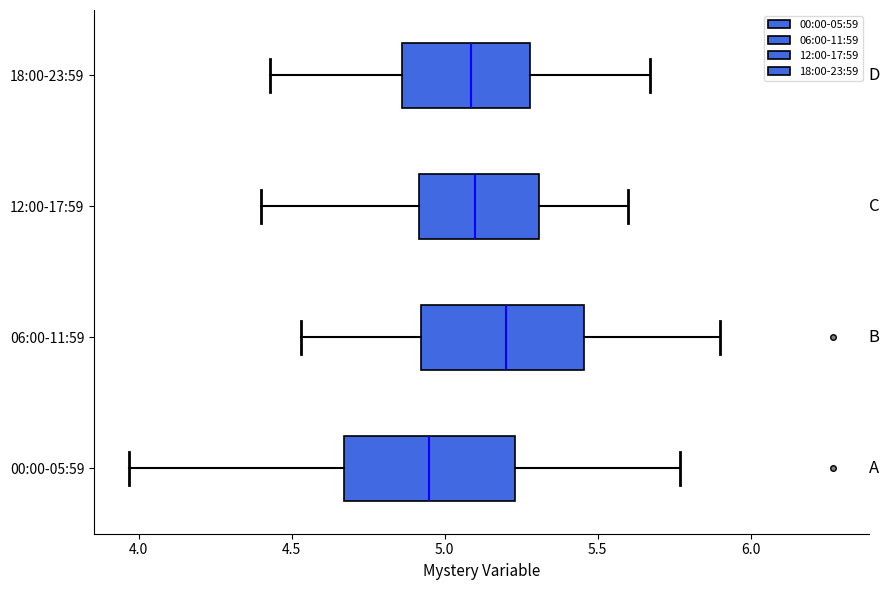

Where does the right whisker of the box for 18:00-23:59 end on the x-axis? The values are not printed on the chart, so give them approximately, as read against the axis.

5.65